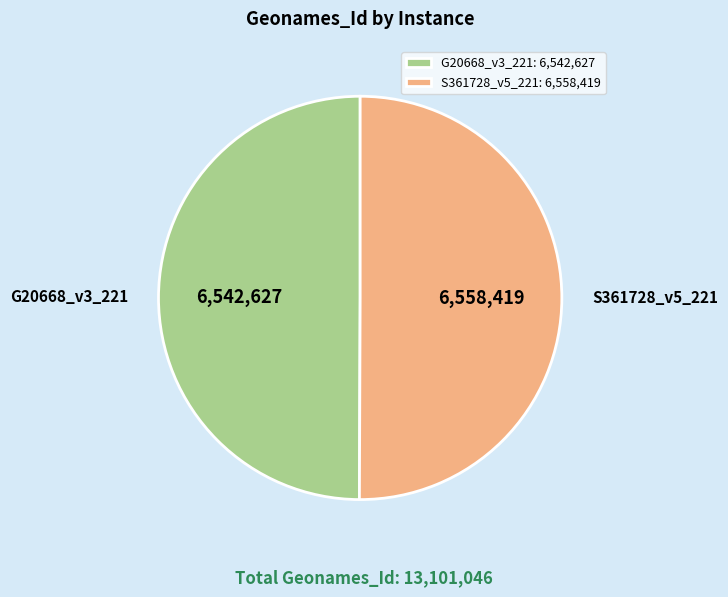

Do G20668_v3_221 and S361728_v5_221 together represent more than half of the pie?

Yes